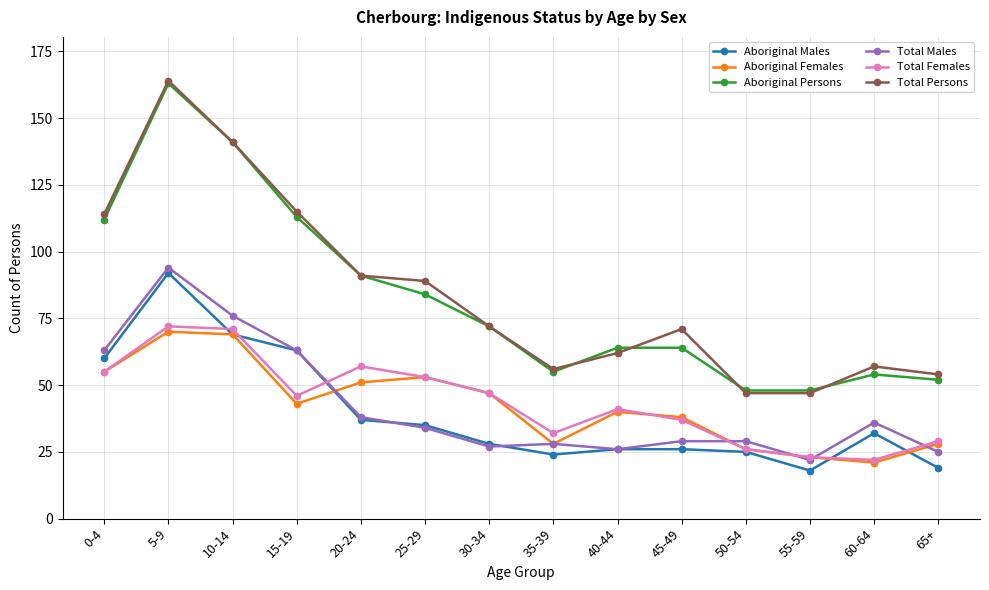

What is the label of the 1st point from the right?

65+